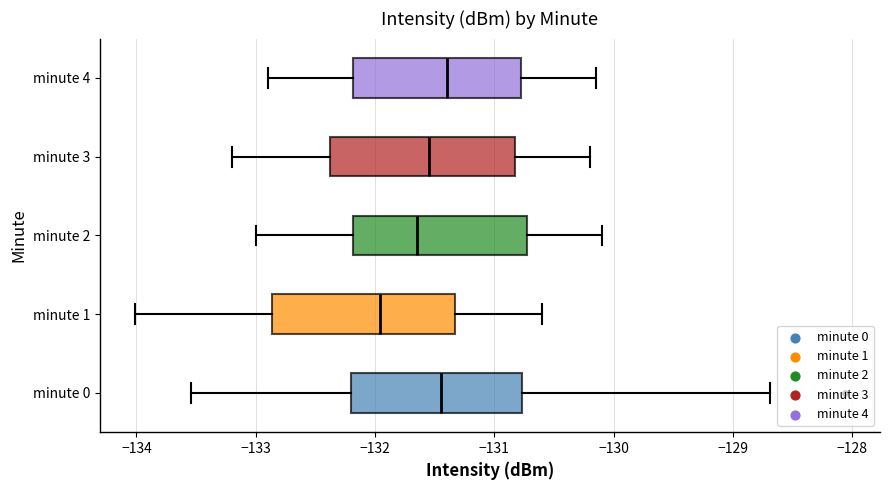

Where is the right edge of the box for minute 4 on the x-axis? The values are not printed on the chart, so give them approximately, as read against the axis.

-130.8